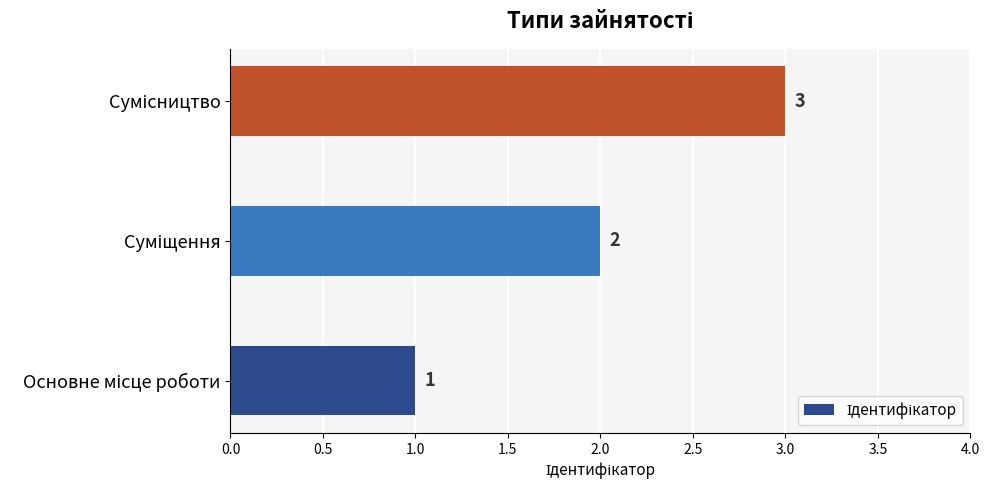

What is the sum of all values?

6